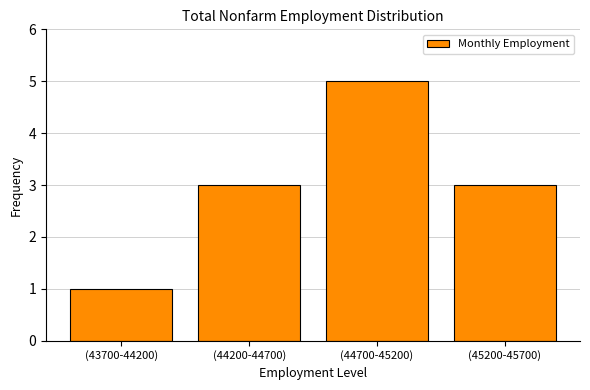

Reading left to right, transcribe all the data shown in this chart.

1	3	5	3